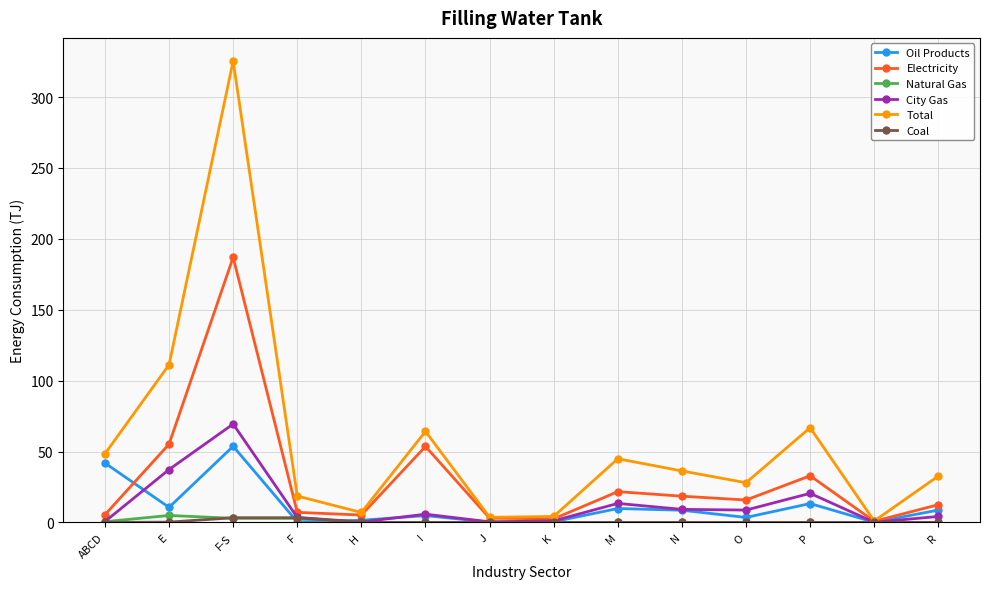

The value of Electricity at H is 5.2. True or false?

True